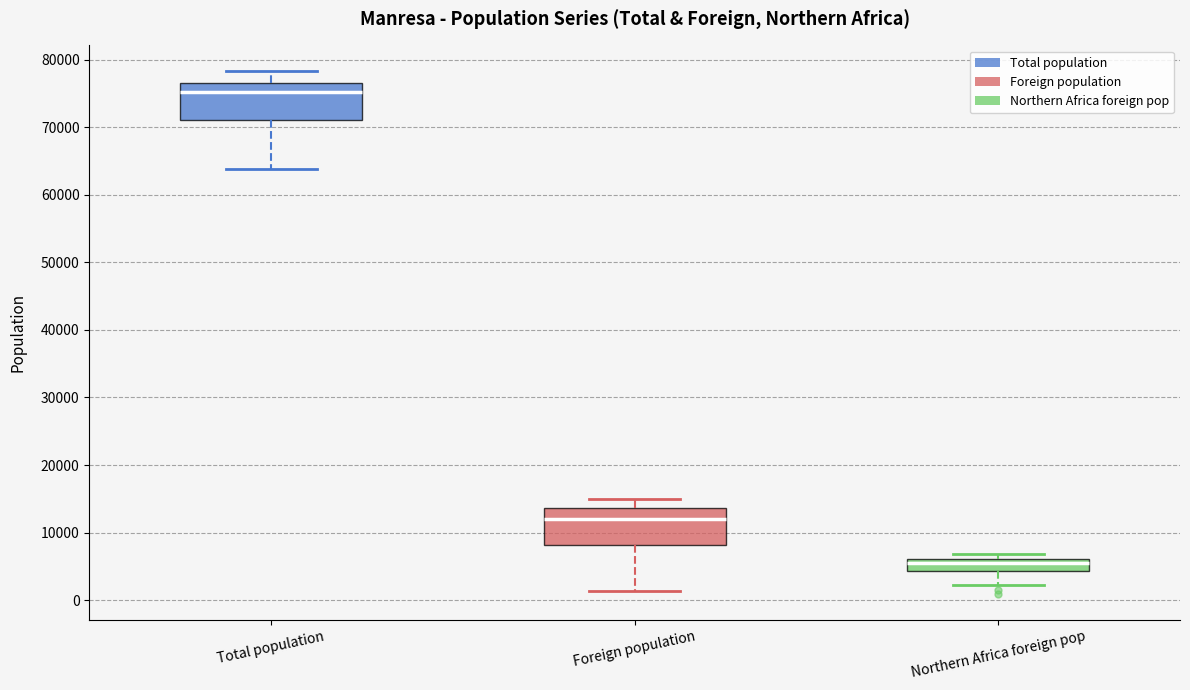

Which box's median line is the lowest?

Northern Africa foreign pop